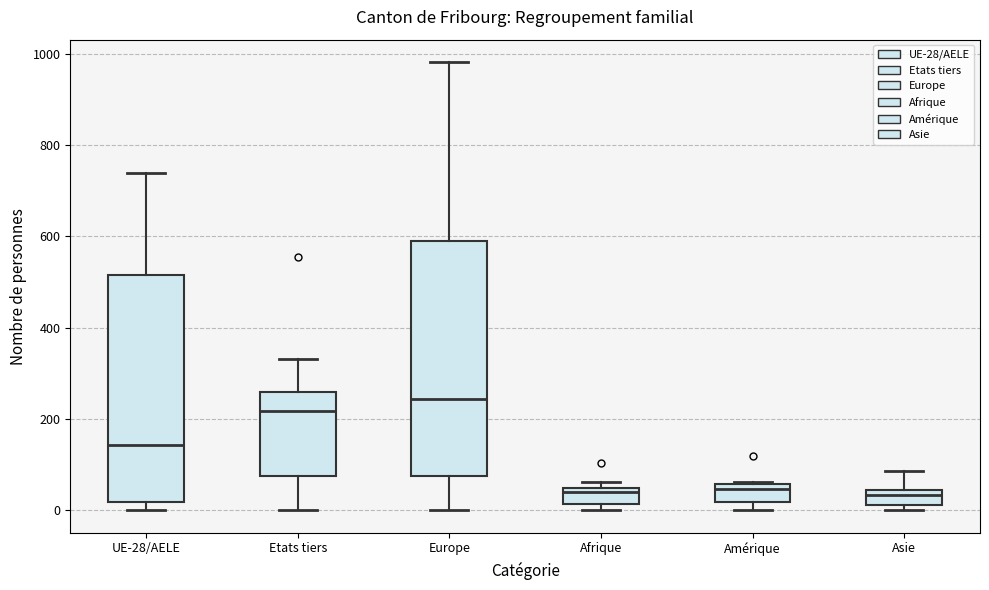

Reading left to right, read every box against the y-axis: the position of its median line, the range the box covers, and the ends of its whiskers. The values are not printed on the chart, so give them approximately, as read against the axis.

UE-28/AELE: median 140, box 20 to 520, whiskers 0 to 740
Etats tiers: median 220, box 80 to 260, whiskers 0 to 340
Europe: median 240, box 80 to 600, whiskers 0 to 980
Afrique: median 40 (just below the box's upper edge), box 20 to 40, whiskers 0 to 60
Amérique: median 40, box 20 to 60, whiskers 0 to 60
Asie: median 40 (just below the box's upper edge), box 20 to 40, whiskers 0 to 80